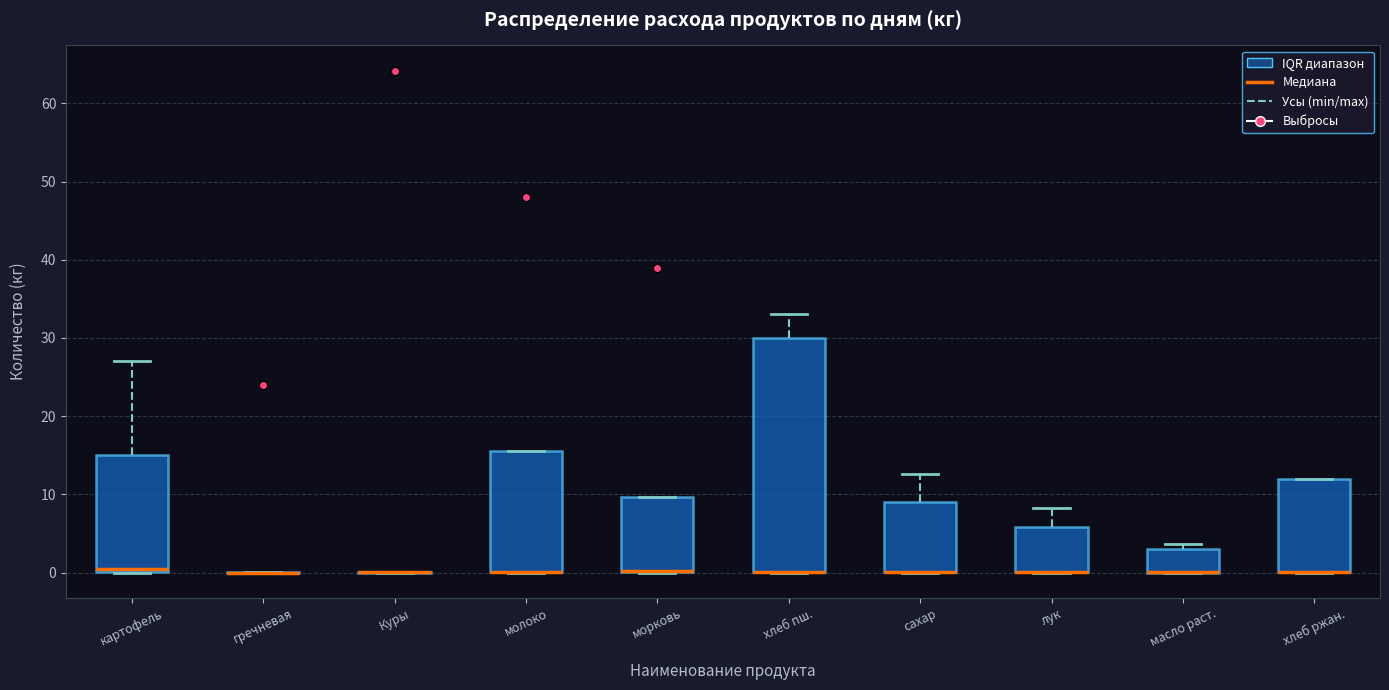

Reading left to right, read every box against the y-axis: the position of its median line, the range the box covers, and the ends of its whiskers. The values are not printed on the chart, so give them approximately, as read against the axis.

картофель: median 0 (just above the box's lower edge), box 0 to 15, whiskers 0 to 27
гречневая: box collapsed to a line at 0, whiskers 0 to 0
Куры: box collapsed to a line at 0, whiskers 0 to 0
молоко: median 0 (drawn on the box's lower edge), box 0 to 16, whiskers 0 to 16
морковь: median 0 (drawn on the box's lower edge), box 0 to 10, whiskers 0 to 10
хлеб пш.: median 0 (drawn on the box's lower edge), box 0 to 30, whiskers 0 to 33
сахар: median 0 (drawn on the box's lower edge), box 0 to 9, whiskers 0 to 13
лук: median 0 (drawn on the box's lower edge), box 0 to 6, whiskers 0 to 8
масло раст.: median 0 (drawn on the box's lower edge), box 0 to 3, whiskers 0 to 4
хлеб ржан.: median 0 (drawn on the box's lower edge), box 0 to 12, whiskers 0 to 12